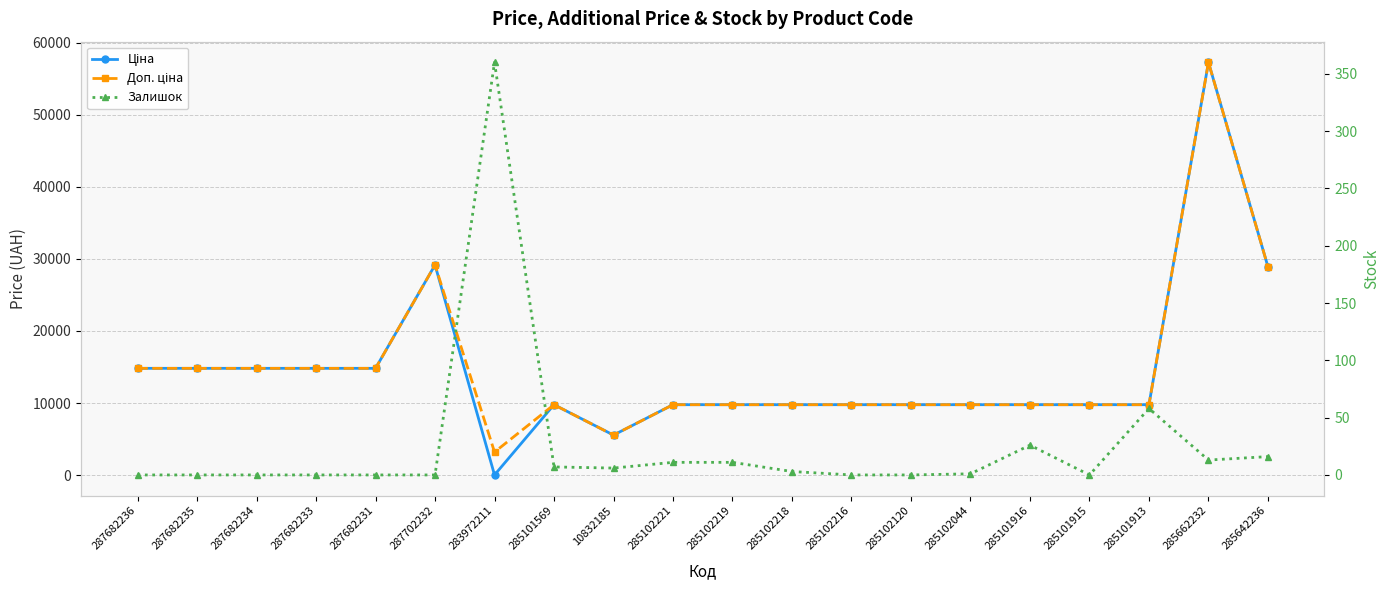

At which category does Доп. ціна reach its first local peak?

287702232